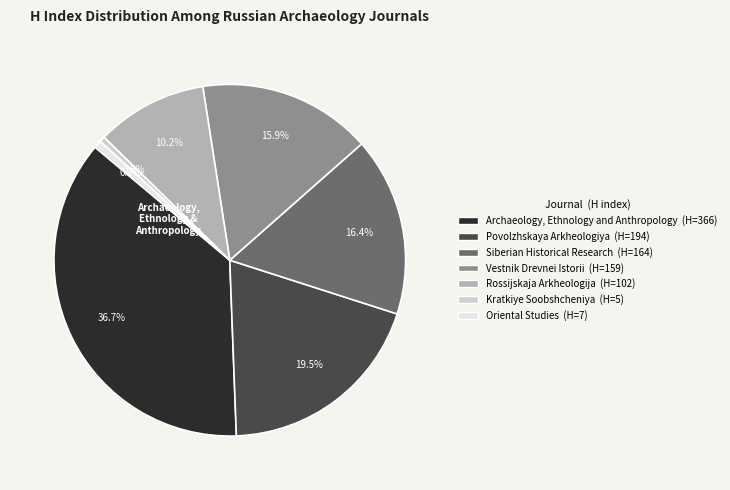

Does any single category account for the majority?

No